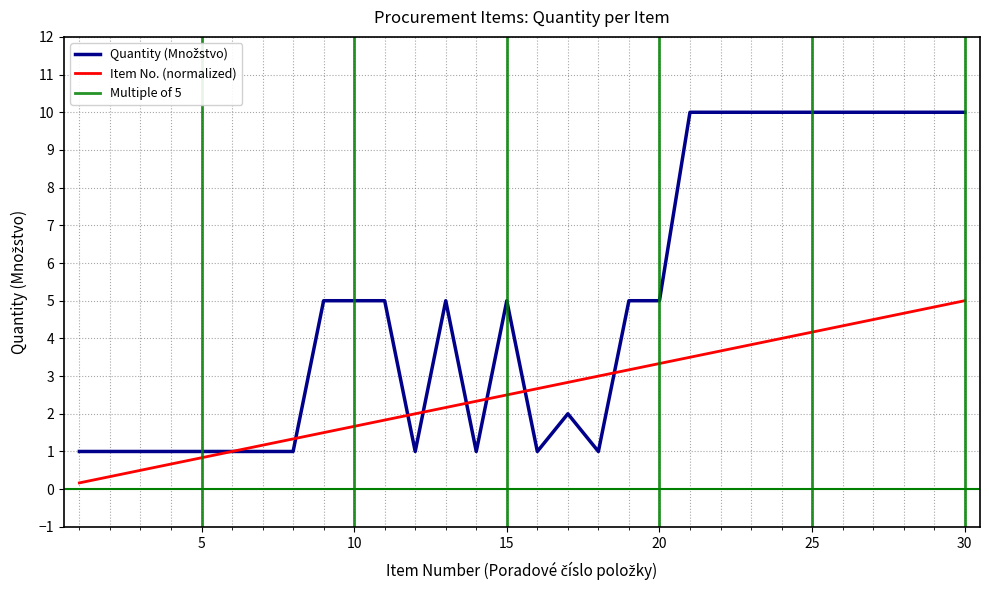

What is the value of the Item Number point at the 2nd from the left?

0.3